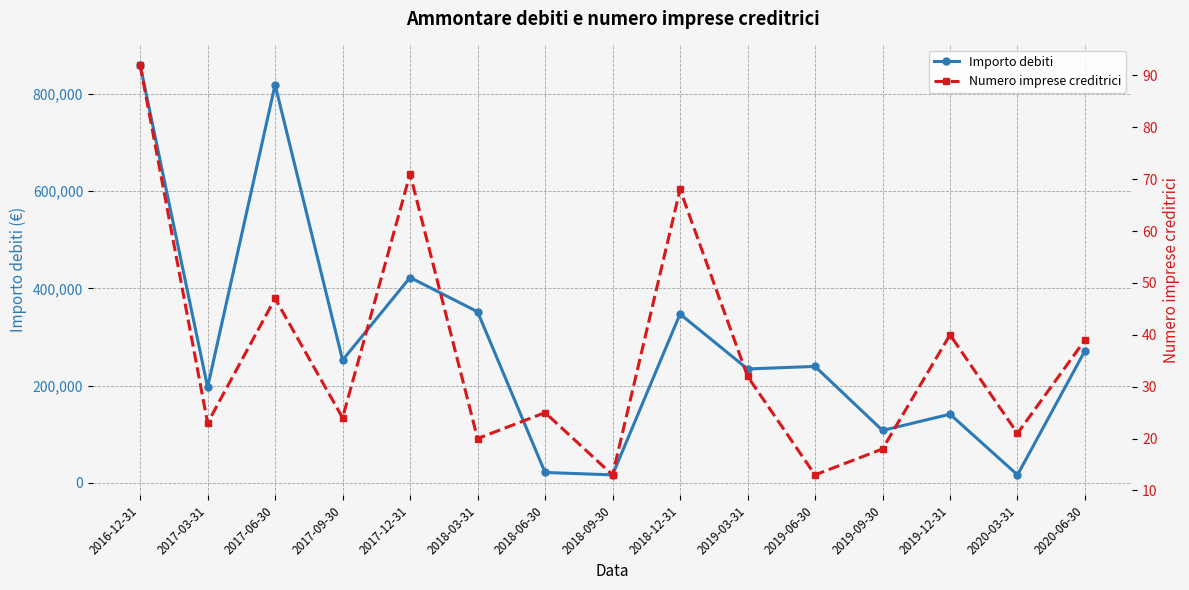

Reading left to right, what are all the values shown in this chart?

Importo debiti: 859827.4	196550.1	819253.9	252329.2	422345.8	351891.3	21146.1	16123.5	347183.0	234136.3	239414.2	107604.9	141016.4	16110.0	271676.0
Numero imprese creditrici: 92.0	23.0	47.0	24.0	71.0	20.0	25.0	13.0	68.0	32.0	13.0	18.0	40.0	21.0	39.0